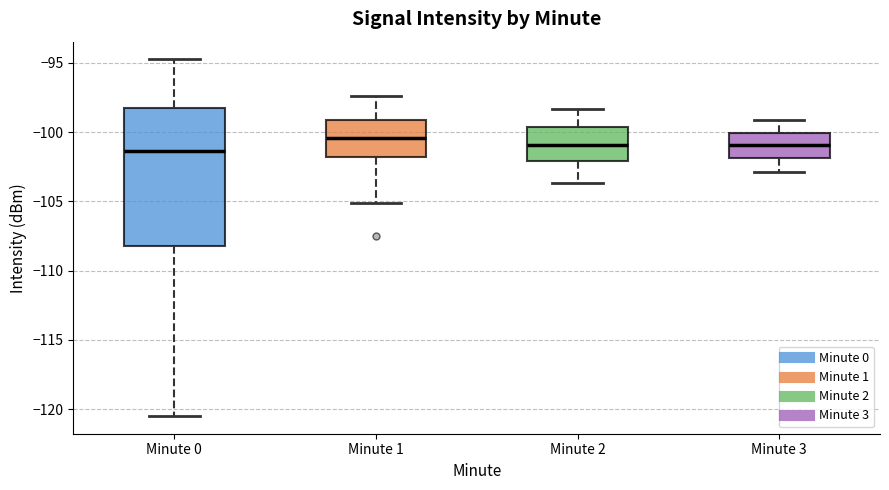

Which box has the highest median line?

Minute 1